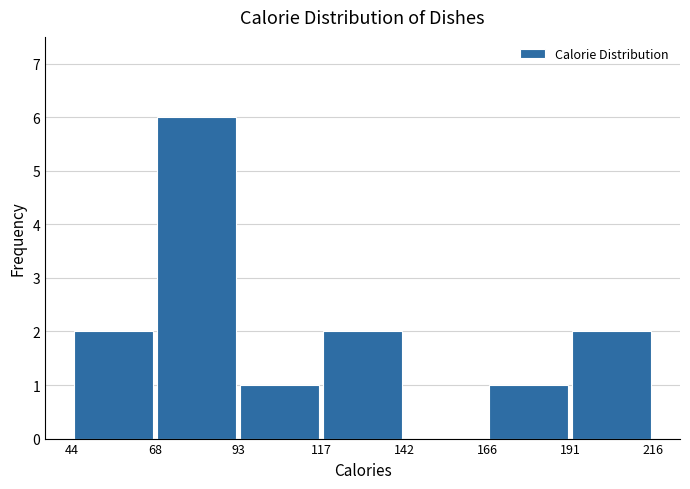

What is the height of the bar covering 93 to 117 on the x-axis? The values are not printed on the chart, so give them approximately, as read against the axis.

1